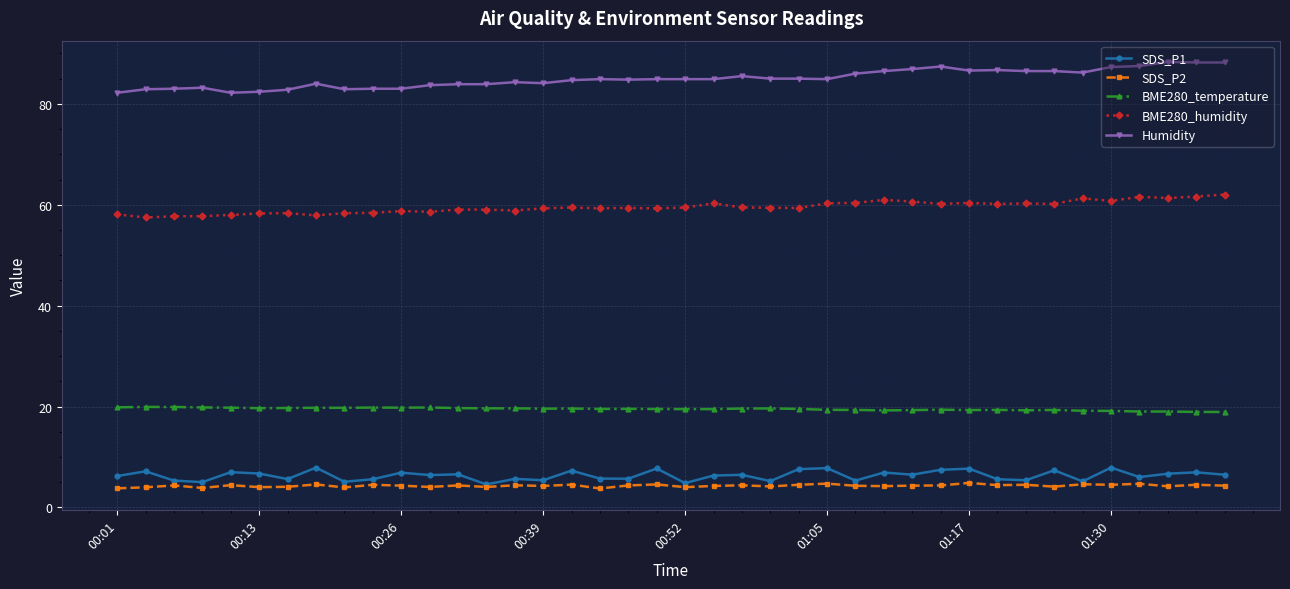

True or false: Humidity and BME280_humidity intersect in this chart.

False